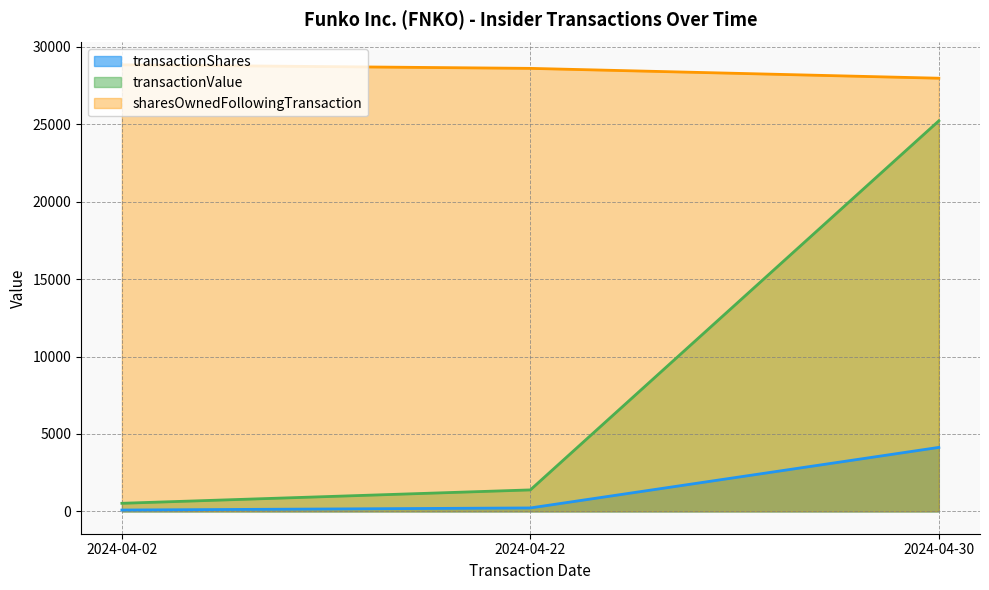

Is it true that transactionValue equals 1388 at 2024-04-22?

True